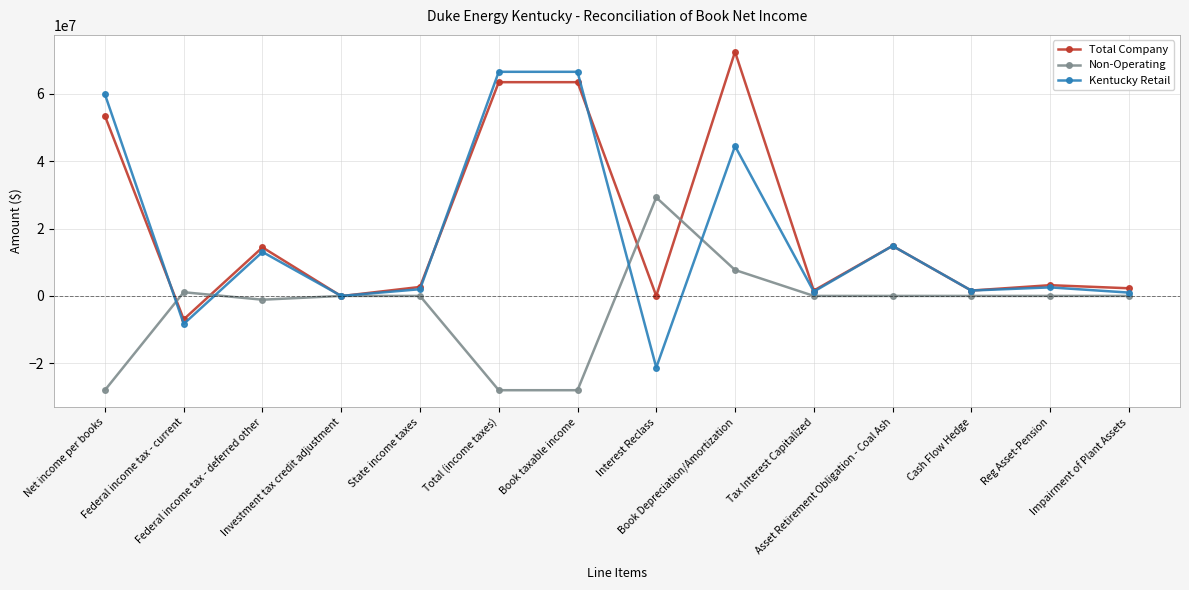

What position from the right is State income taxes?

10